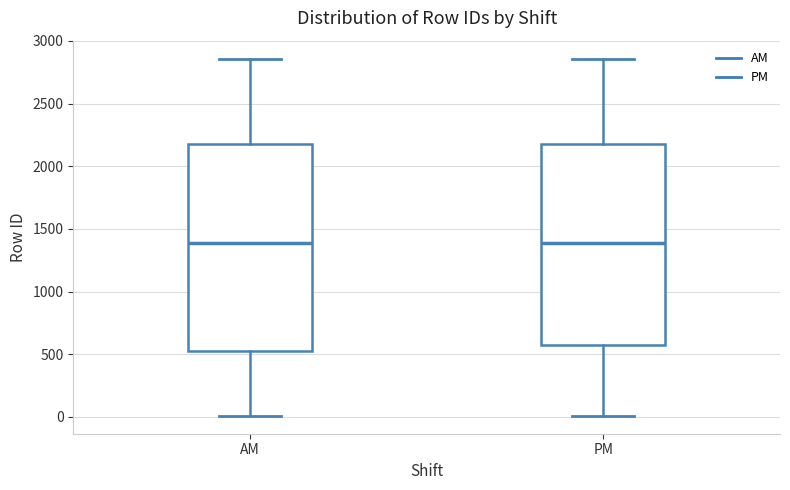

Reading left to right, read every box against the y-axis: the position of its median line, the range the box covers, and the ends of its whiskers. The values are not printed on the chart, so give them approximately, as read against the axis.

AM: median 1400, box 550 to 2200, whiskers 0 to 2850
PM: median 1400, box 550 to 2200, whiskers 0 to 2850